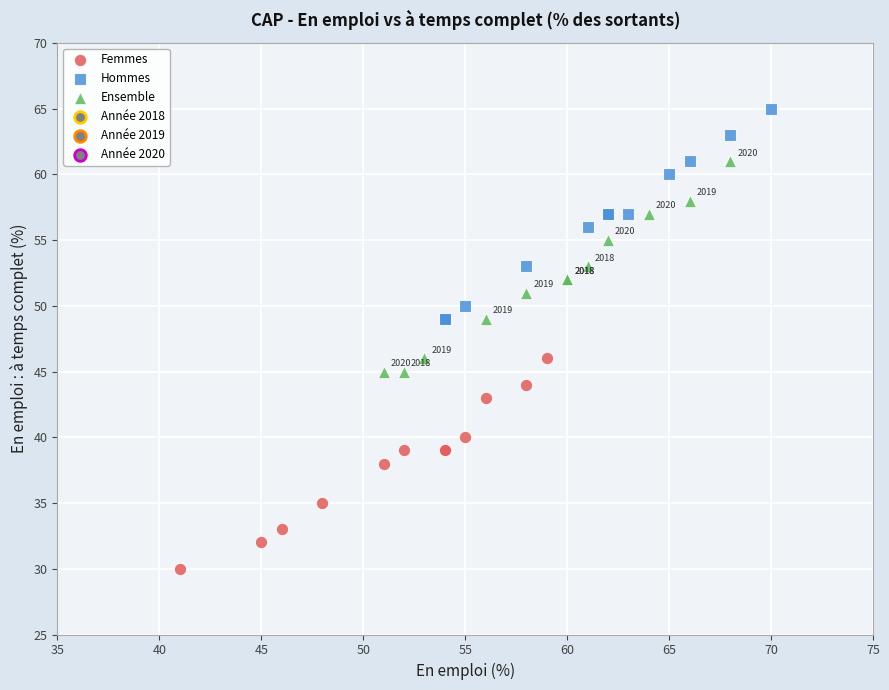

Which series contains the highest Y value?

Hommes